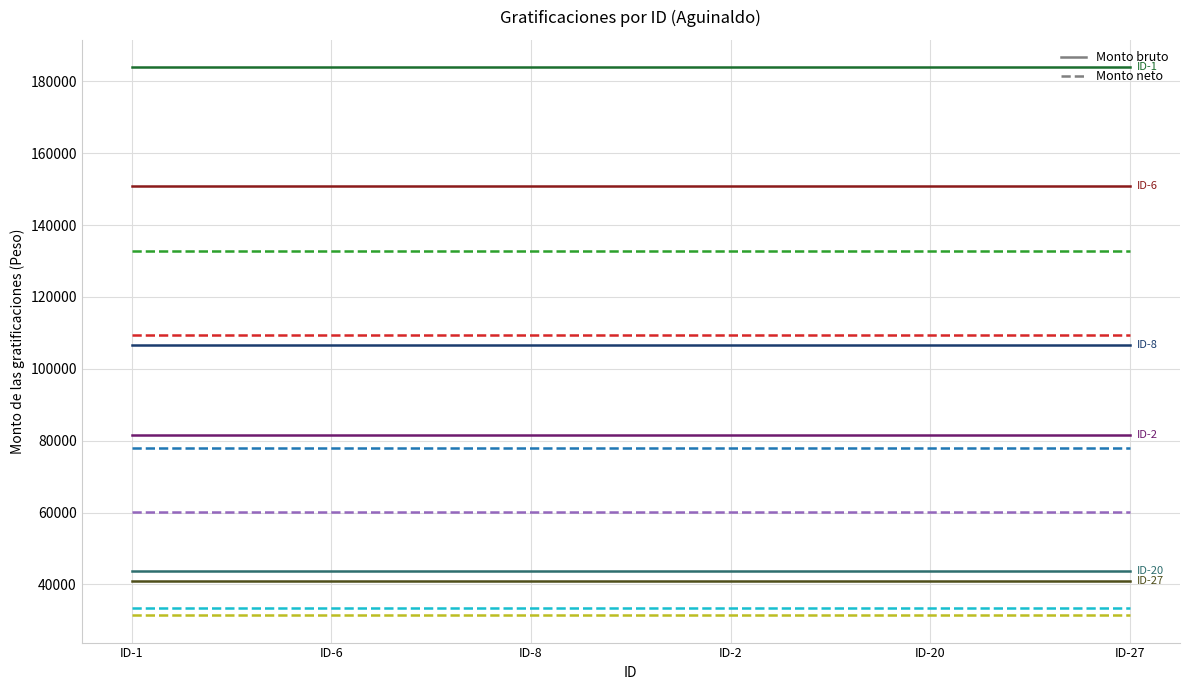

What is the maximum value shown in the chart?

183912.1